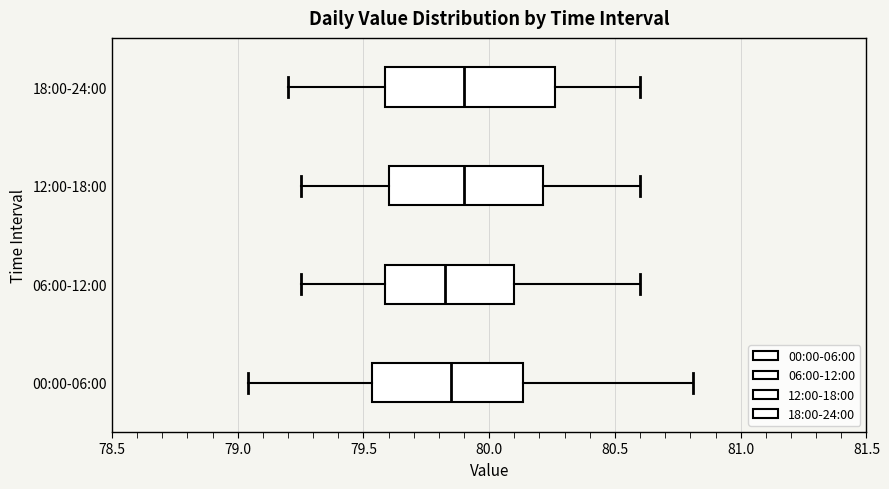

Which box is the widest, from its left edge to its right edge?

18:00-24:00